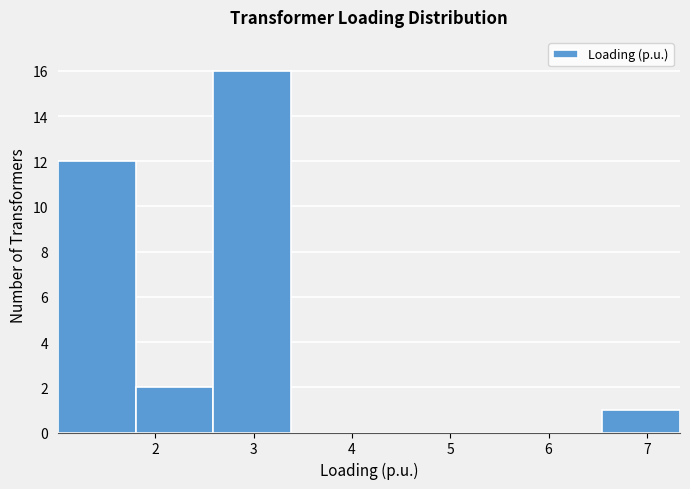

Reading left to right, transcribe this chart: for each bar, give the range it covers on the x-axis and its height. Neither the bar edges nor the heights are printed on the chart, so give them approximately, as read against the axes.

1.0 to 1.8: 12
1.8 to 2.6: 2
2.6 to 3.4: 16
3.4 to 4.2: 0
4.2 to 5.0: 0
5.0 to 5.8: 0
5.8 to 6.5: 0
6.5 to 7.3: 1